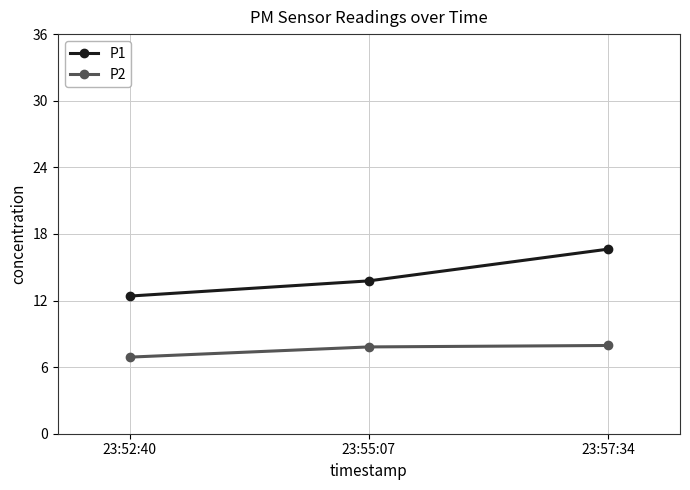

What is the difference between the P1 values at 23:55:07 and 23:52:40?

1.4